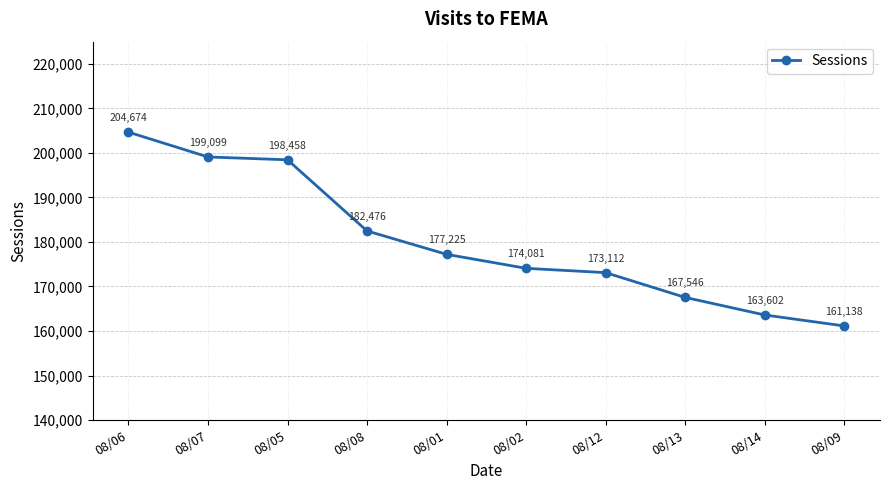

Reading right to left, what are all the values shown in this chart?

161138	163602	167546	173112	174081	177225	182476	198458	199099	204674